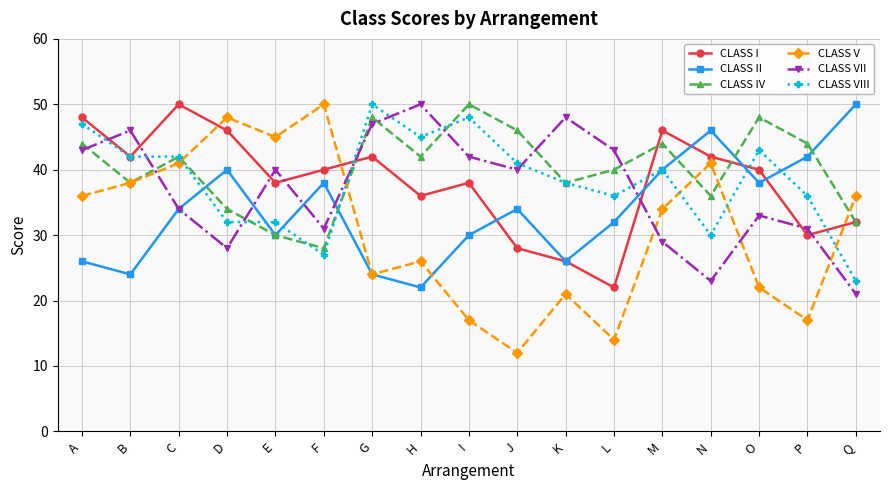

True or false: CLASS IV and CLASS VII cross at least once.

True